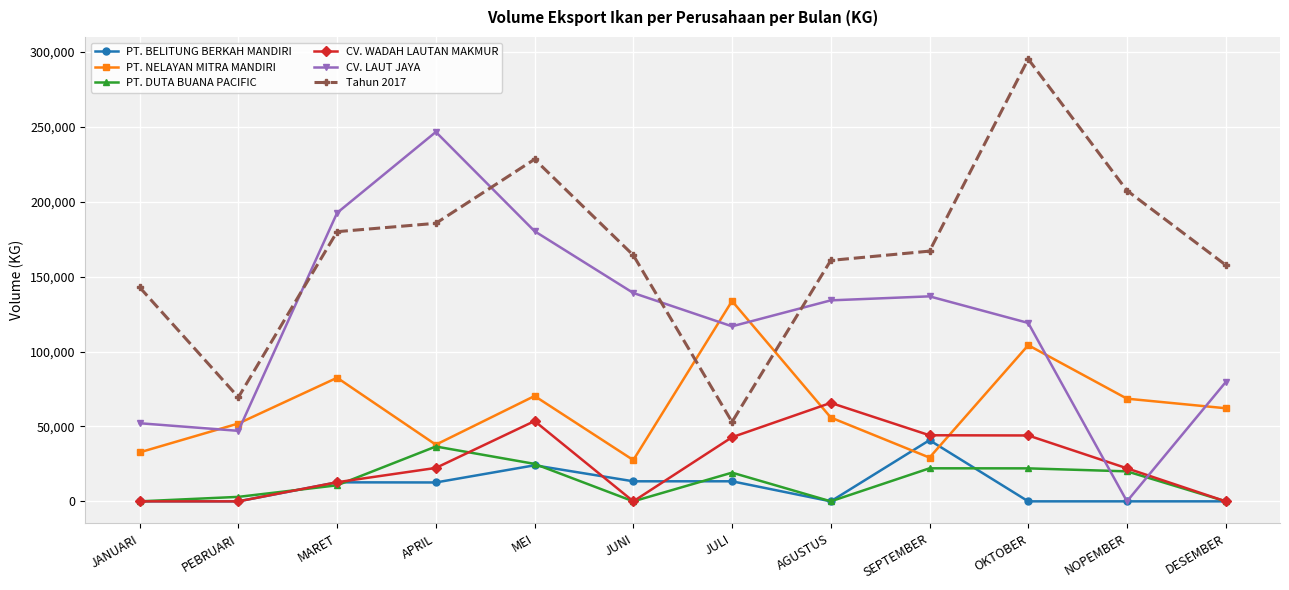

Which category has the highest value in the PT. DUTA BUANA PACIFIC series?

APRIL